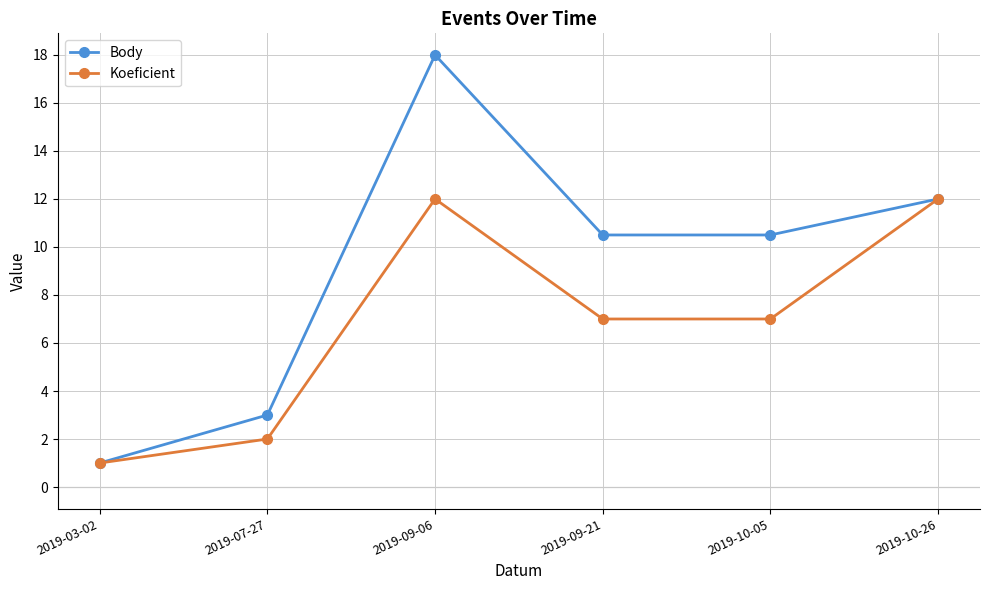

What is the value of the Koeficient point at the 1st from the left?

1.0